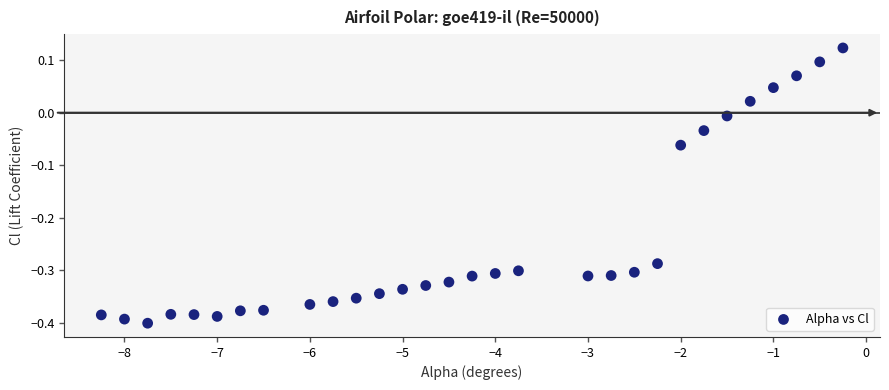

What is the range of X values (max minus min)?

8.0